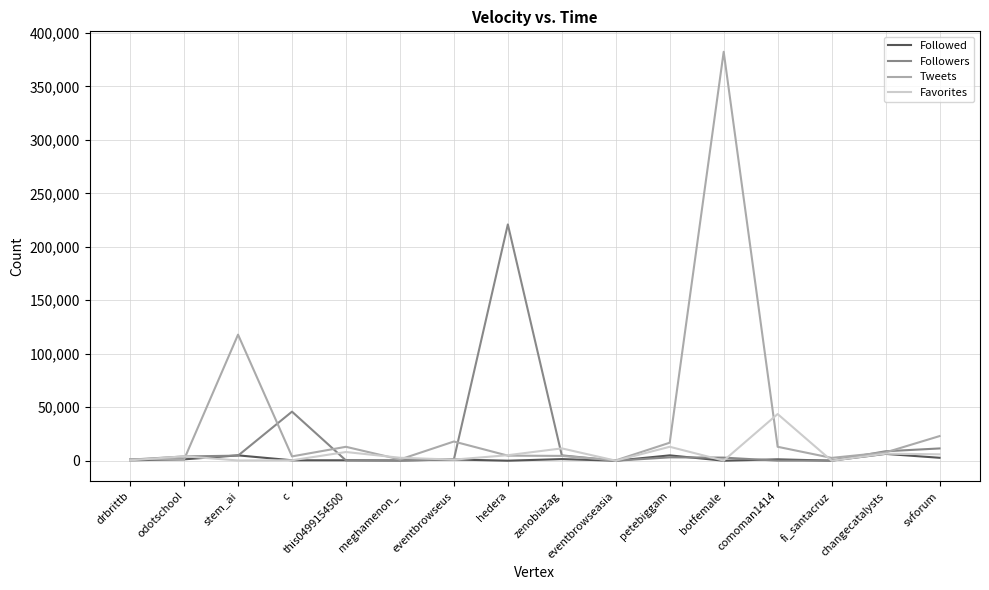

What is the difference between the Followed values at comoman1414 and eventbrowseus?

135